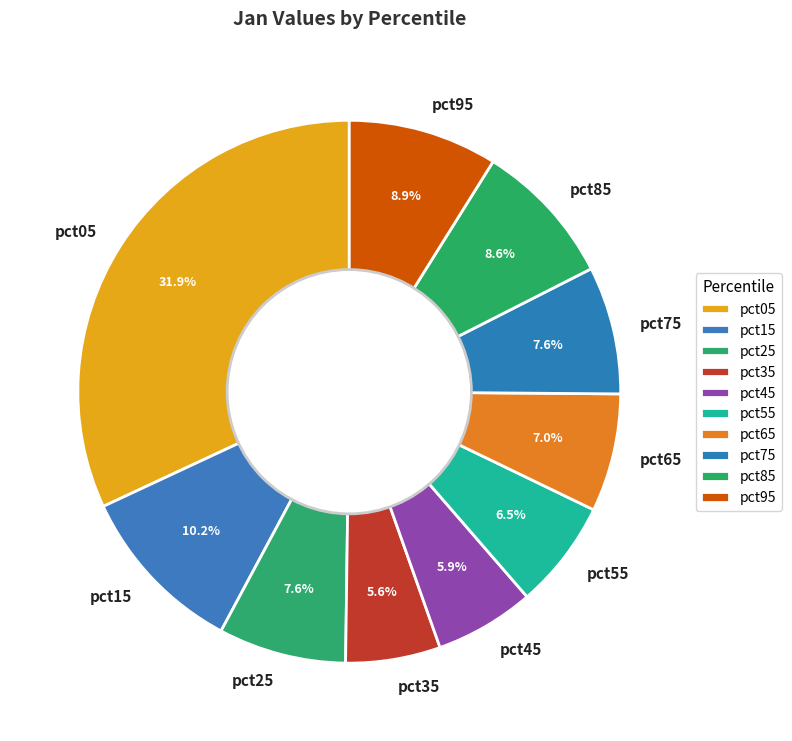

To the nearest percent, what percentage of the pie is pct05?

32%